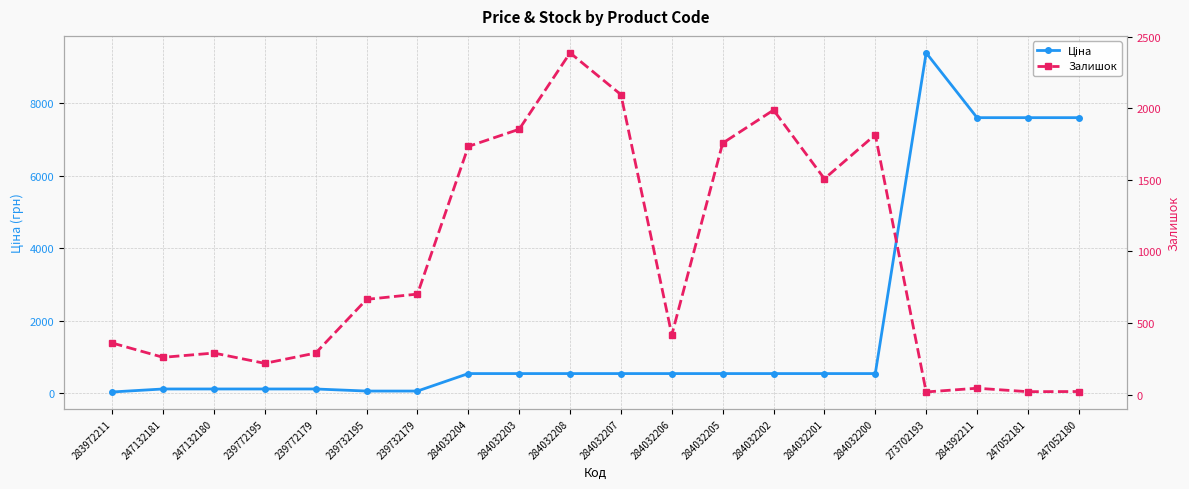

What is the label of the 13th point from the left?

284032205